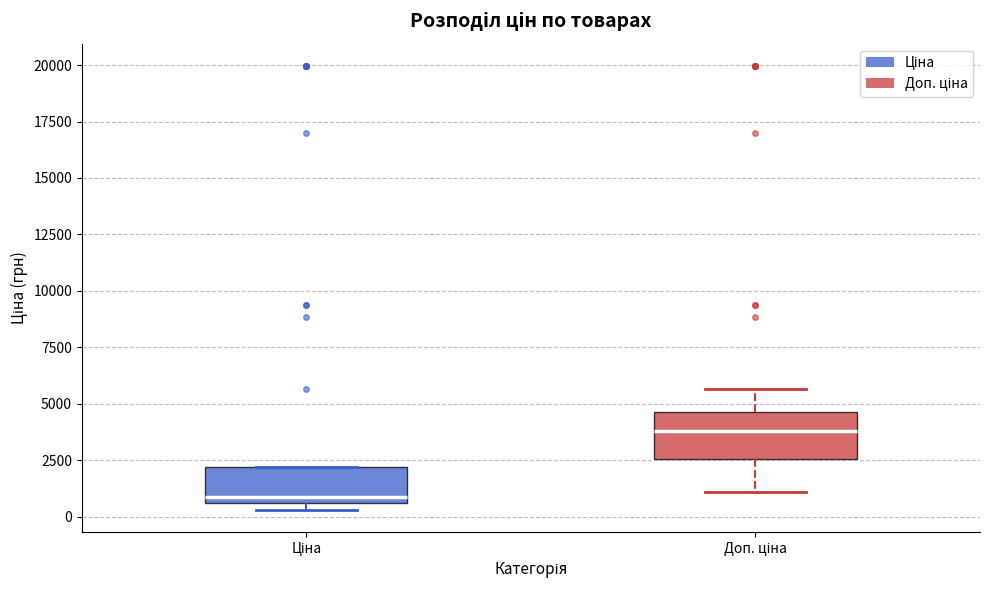

Reading left to right, transcribe this box plot: for each box, give where its median line is, the range the box spans, and where its two whiskers end, as read against the y-axis. The values are not printed on the chart, so give them approximately, as read against the axis.

Ціна: median 1000, box 500 to 2000, whiskers 500 (just below the box's lower edge) to 2000
Доп. ціна: median 4000, box 2500 to 4500, whiskers 1000 to 5500